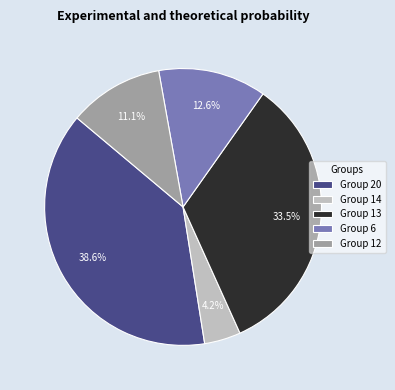

Between Group 13 and Group 12, which is larger?

Group 13